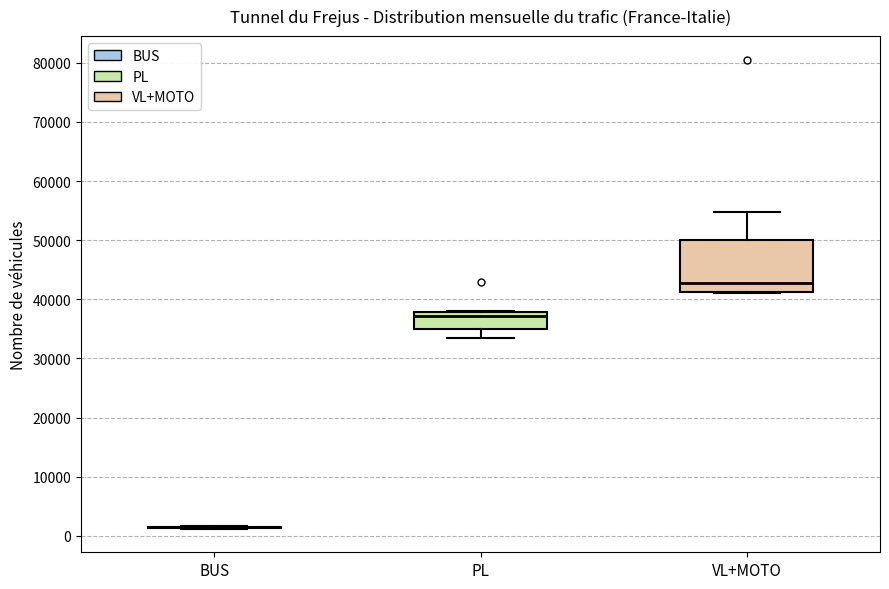

Reading left to right, read every box against the y-axis: the position of its median line, the range the box covers, and the ends of its whiskers. The values are not printed on the chart, so give them approximately, as read against the axis.

BUS: box collapsed to a line at 1000, whiskers 1000 to 2000
PL: median 37000, box 35000 to 38000, whiskers 33000 to 38000
VL+MOTO: median 43000, box 41000 to 50000, whiskers 41000 to 55000